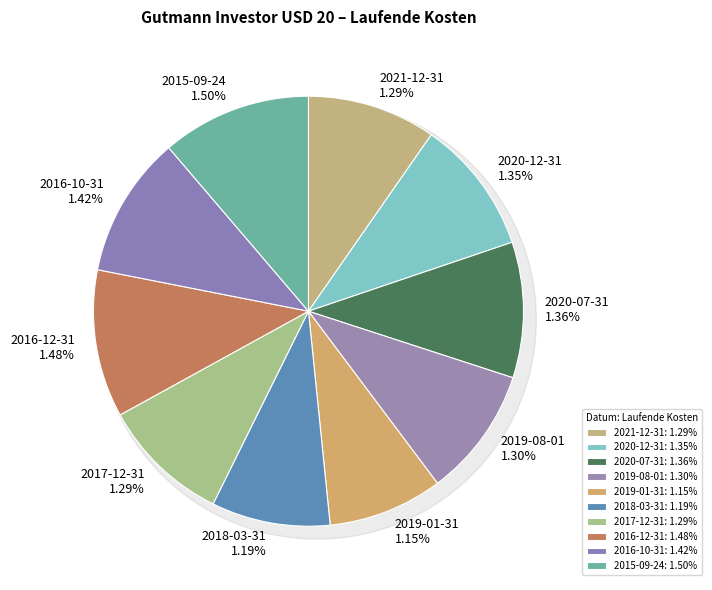

To the nearest percent, what portion does 2020-12-31 represent?

10%